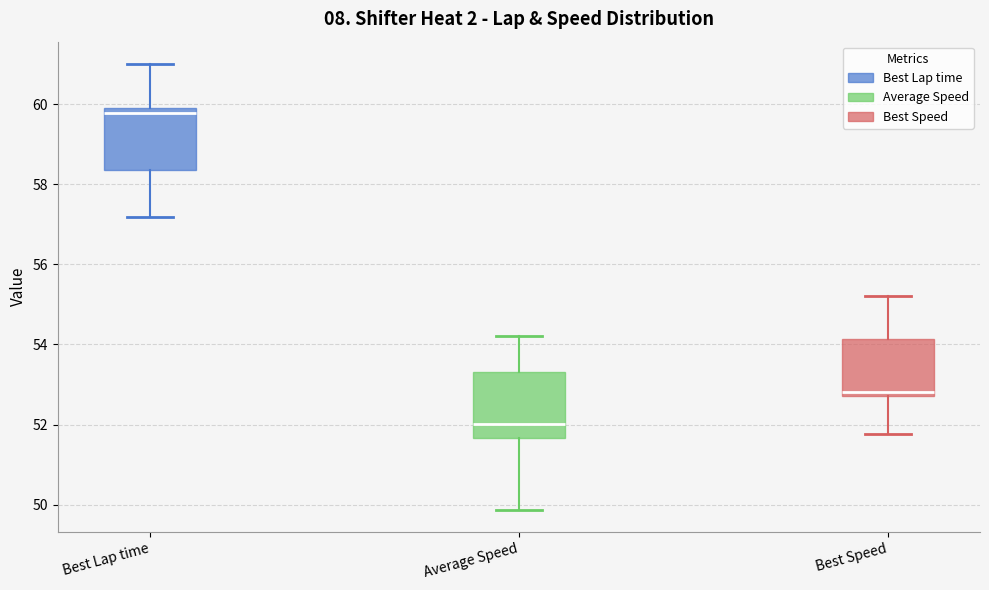

Reading left to right, read every box against the y-axis: the position of its median line, the range the box covers, and the ends of its whiskers. The values are not printed on the chart, so give them approximately, as read against the axis.

Best Lap time: median 59.8, box 58.4 to 60.0, whiskers 57.2 to 61.0
Average Speed: median 52.0, box 51.6 to 53.4, whiskers 49.8 to 54.2
Best Speed: median 52.8 (just above the box's lower edge), box 52.8 to 54.2, whiskers 51.8 to 55.2